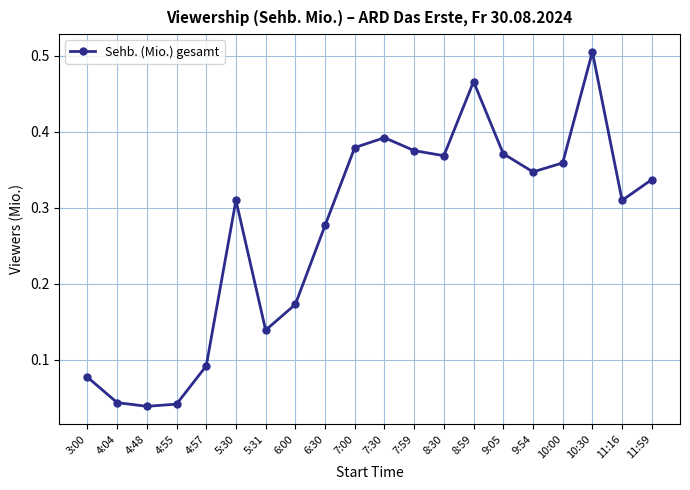

What position from the left is 4:57?

5